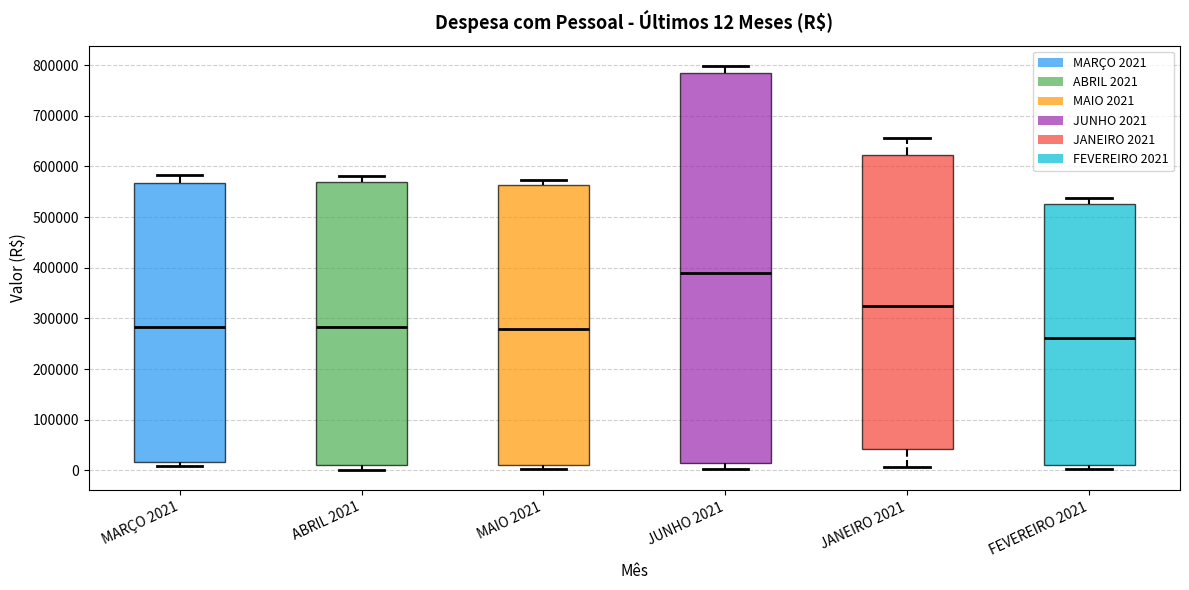

Which box has the lowest median line?

FEVEREIRO 2021